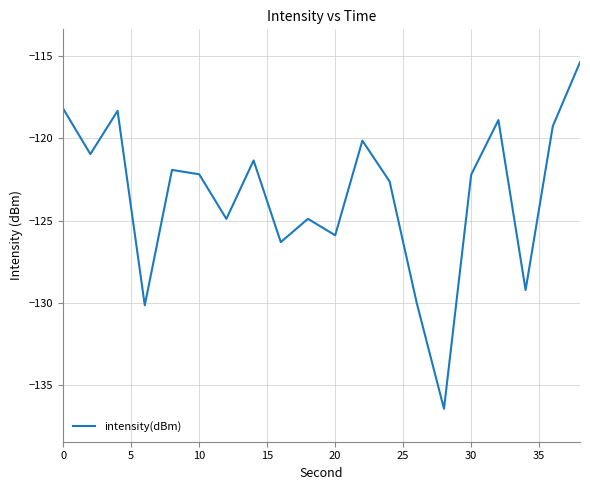

What is the difference between the maximum and minimum values?

21.1